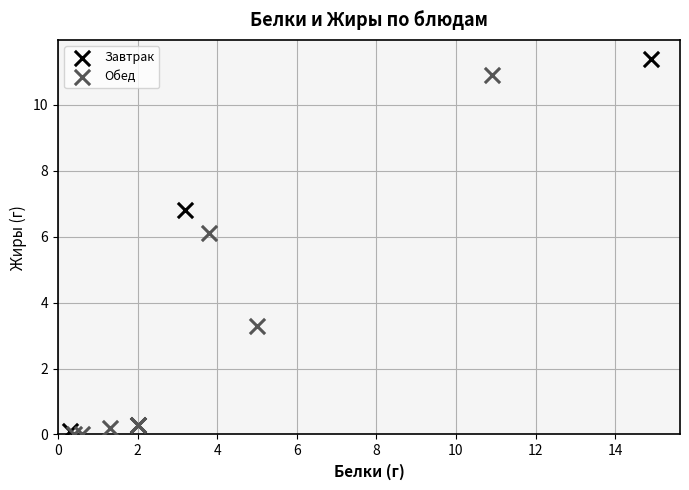

Which series reaches the maximum Y coordinate?

Завтрак